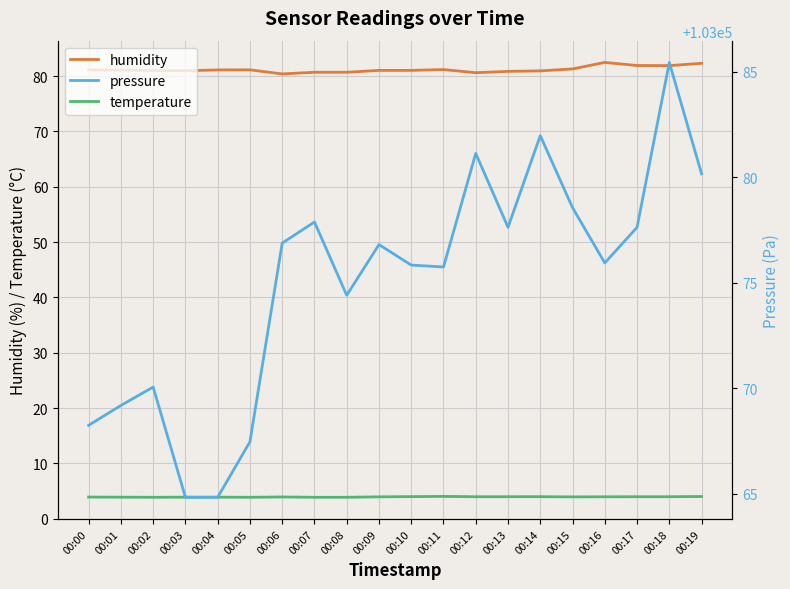

At which category does the chart reach its peak across all series?

00:18